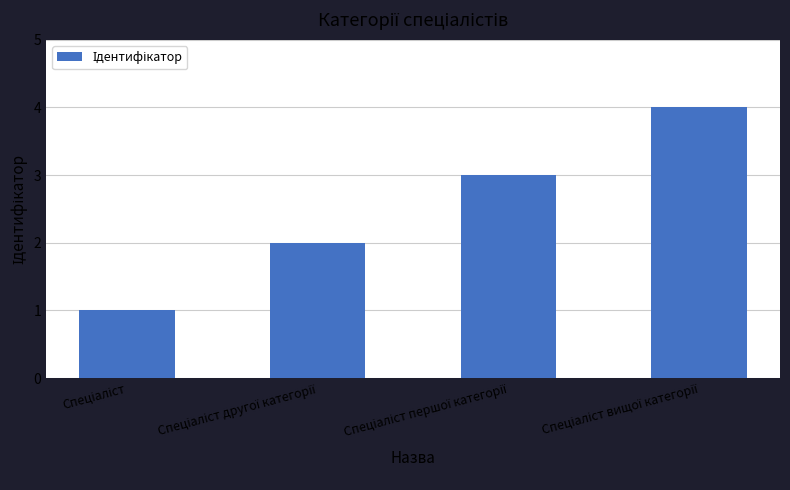

Reading left to right, what are all the values shown in this chart?

1	2	3	4